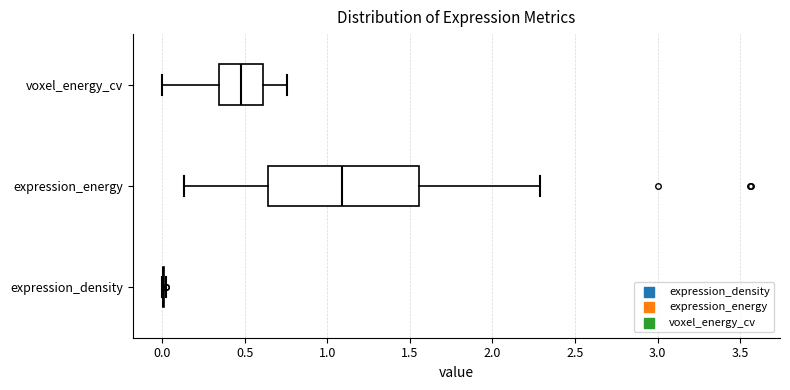

Reading bottom to top, transcribe this box plot: for each box, give where its median line is, the range the box spans, and where its two whiskers end, as read against the x-axis. The values are not printed on the chart, so give them approximately, as read against the axis.

expression_density: box collapsed to a line at 0.00, whiskers 0.00 to 0.00
expression_energy: median 1.10, box 0.65 to 1.55, whiskers 0.15 to 2.30
voxel_energy_cv: median 0.50, box 0.35 to 0.60, whiskers 0.00 to 0.75